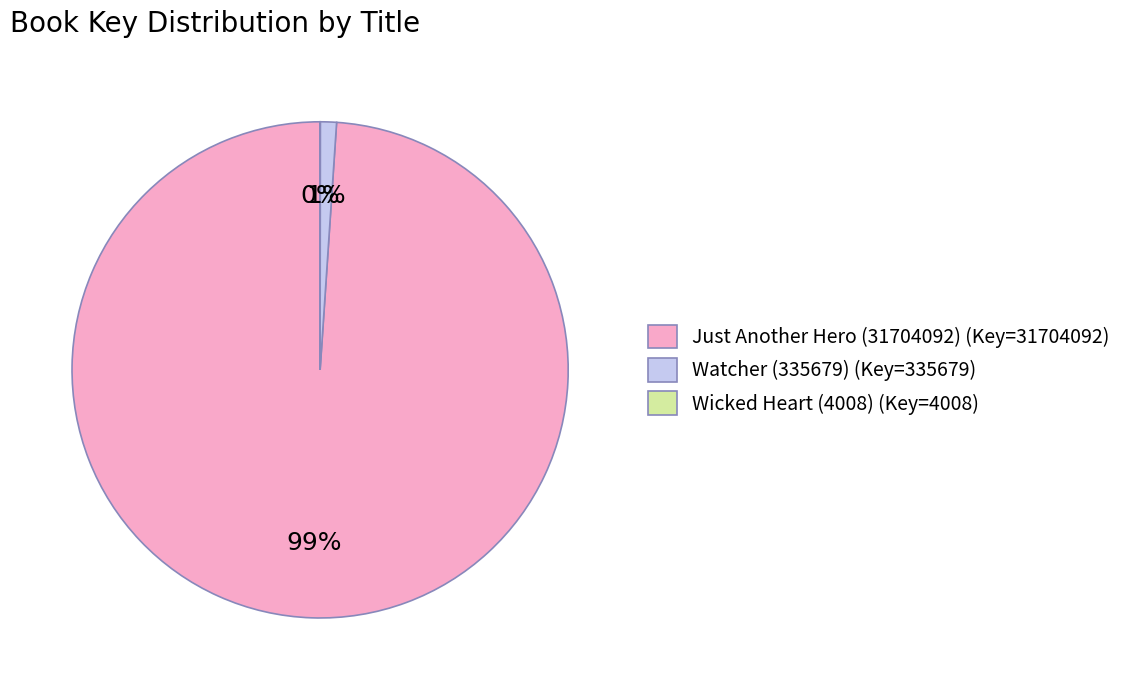

Does Just Another Hero (31704092) represent more than half of the total?

Yes